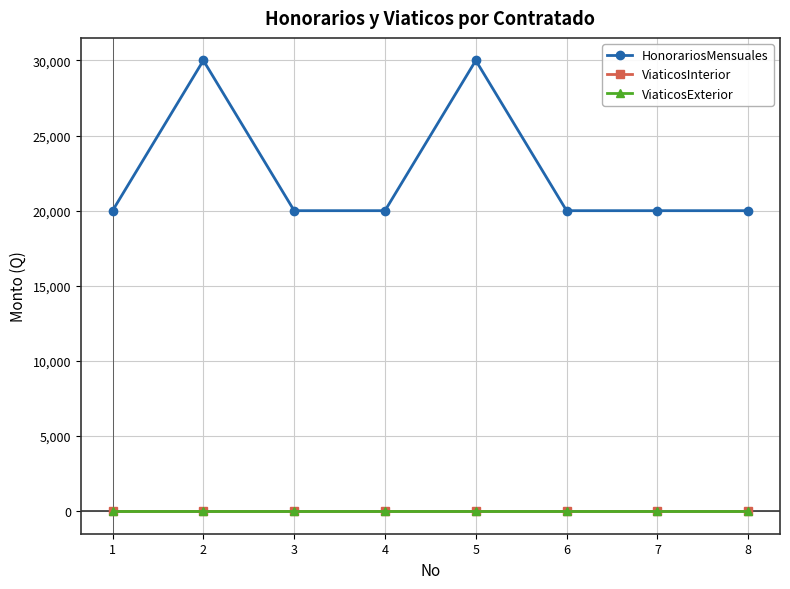

Between 7 and 4, which is larger?

7